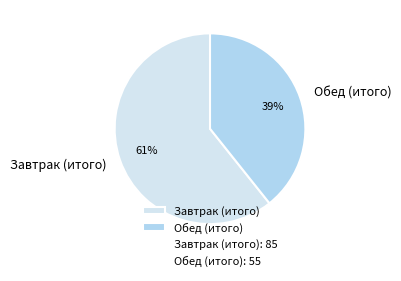

What percentage is the Обед (итого) slice, to the nearest percent?

39%